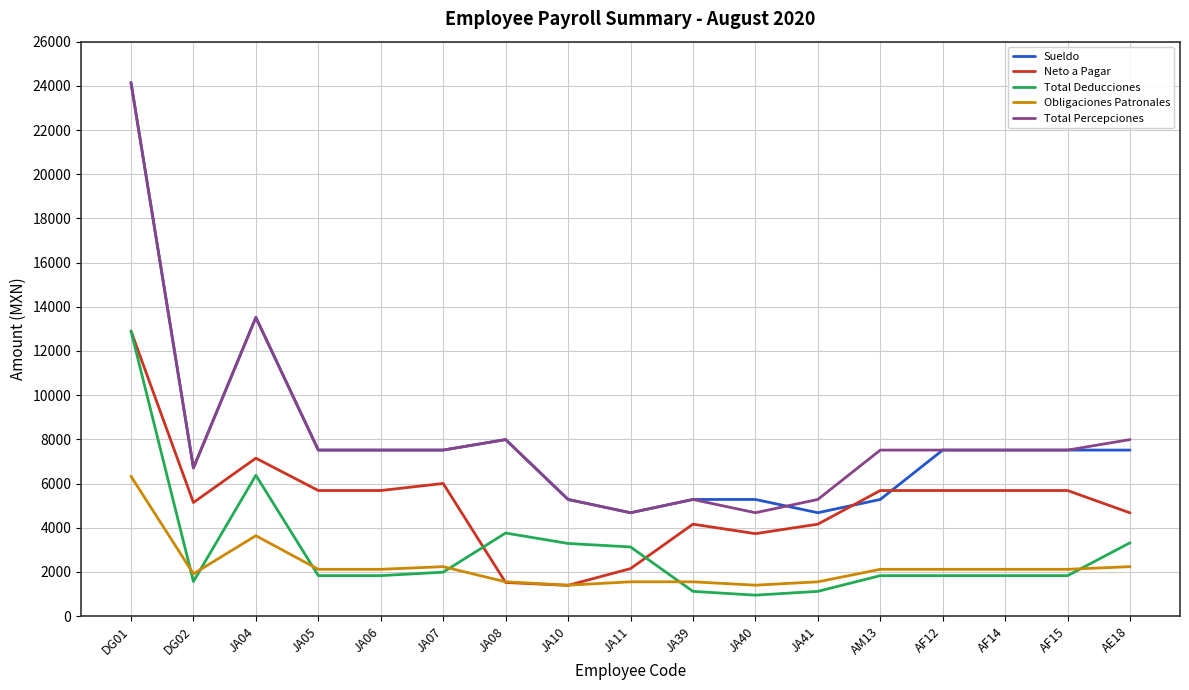

At which category is the sum across all series the highest?

DG01